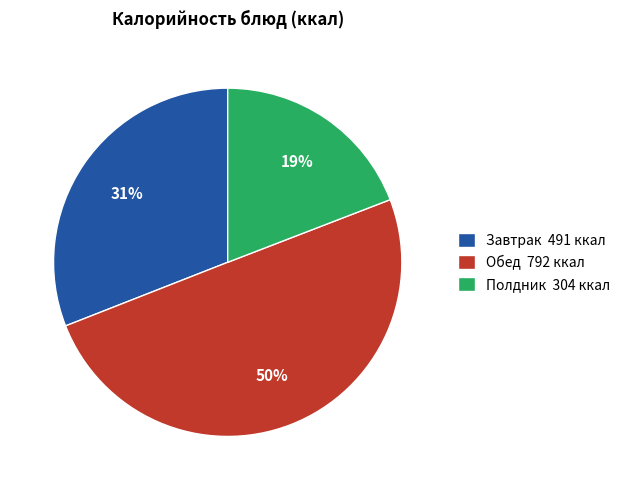

How many segments does this pie chart have?

3